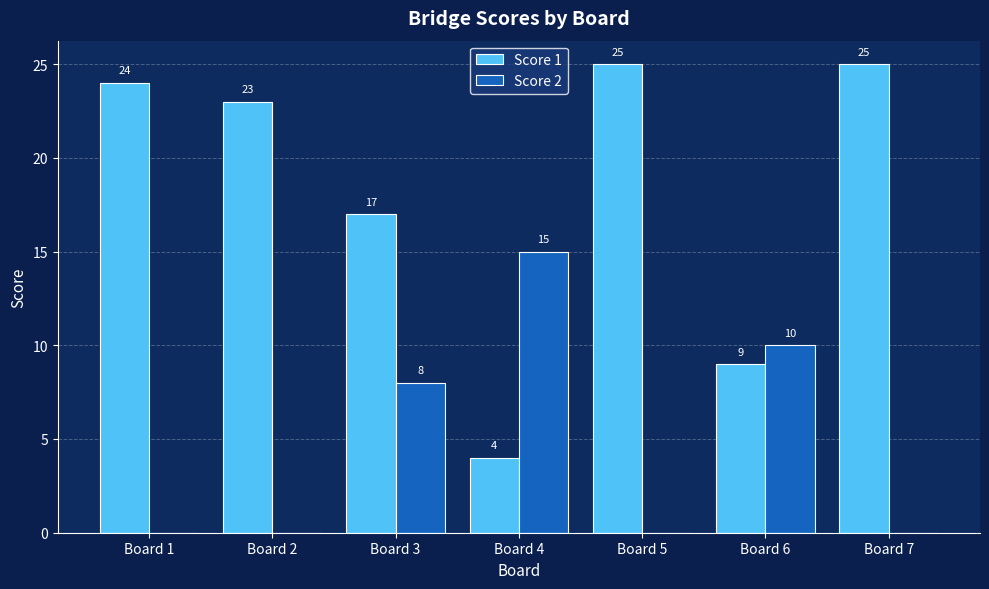

Count the number of data series in this chart.

2